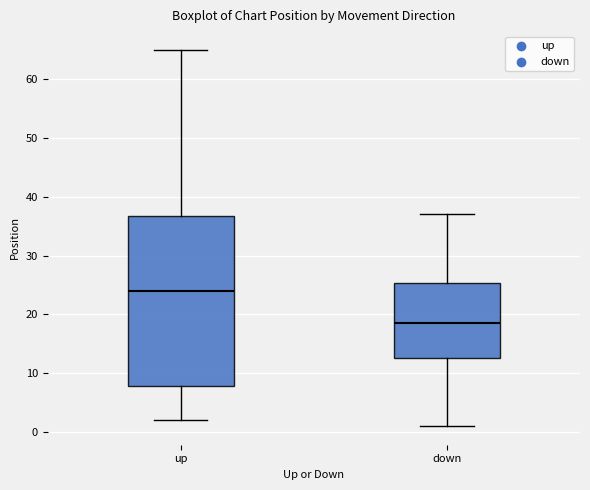

Which box is the tallest, from its lower edge to its upper edge?

up